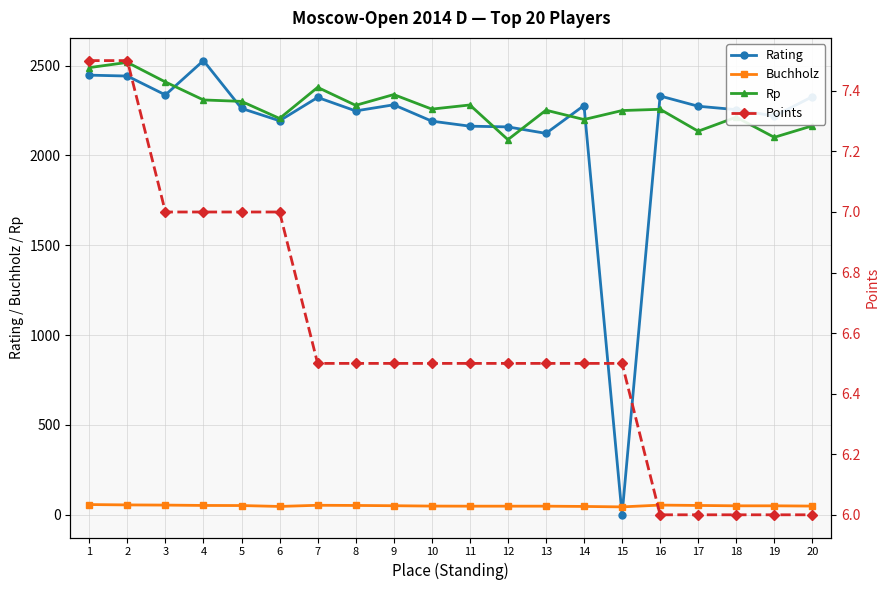

Reading left to right, transcribe all the data shown in this chart.

Rating: 1=2447.0	2=2442.0	3=2337.0	4=2528.0	5=2262.0	6=2193.0	7=2323.0	8=2248.0	9=2282.0	10=2191.0	11=2163.0	12=2159.0	13=2123.0	14=2278.0	15=0.0	16=2331.0	17=2274.0	18=2255.0	19=2219.0	20=2327.0
Buchholz: 1=57.0	2=55.0	3=54.0	4=52.0	5=51.5	6=46.5	7=53.0	8=52.0	9=50.5	10=48.5	11=48.0	12=48.0	13=48.0	14=46.5	15=44.0	16=54.0	17=52.0	18=50.0	19=50.0	20=48.5
Rp: 1=2489.0	2=2518.0	3=2409.0	4=2309.0	5=2301.0	6=2206.0	7=2379.0	8=2279.0	9=2339.0	10=2258.0	11=2281.0	12=2088.0	13=2252.0	14=2200.0	15=2250.0	16=2257.0	17=2135.0	18=2213.0	19=2101.0	20=2165.0
Points: 1=7.5	2=7.5	3=7.0	4=7.0	5=7.0	6=7.0	7=6.5	8=6.5	9=6.5	10=6.5	11=6.5	12=6.5	13=6.5	14=6.5	15=6.5	16=6.0	17=6.0	18=6.0	19=6.0	20=6.0